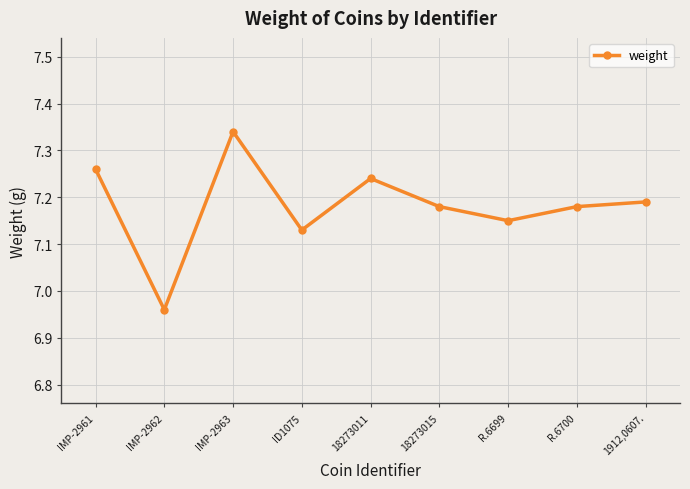

Count the values in the range 7 to 8.

8